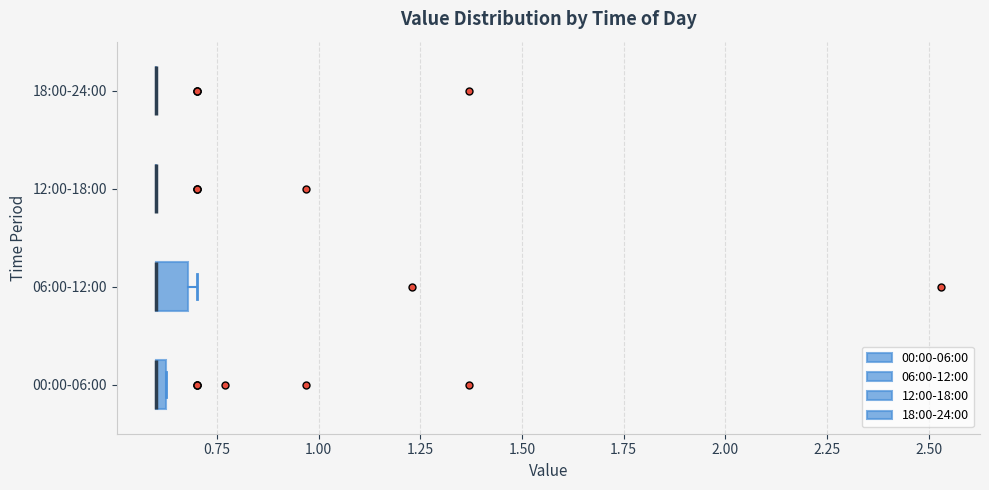

Which box is the widest, from its left edge to its right edge?

06:00-12:00